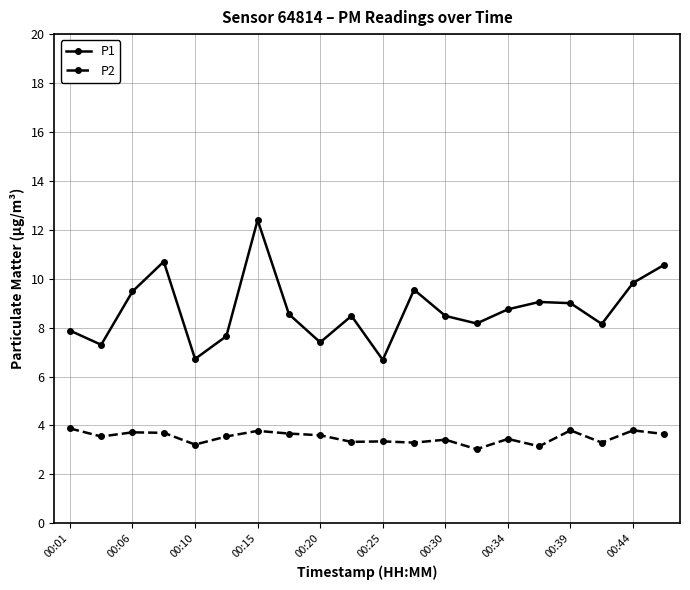

What is the maximum value for P2?

3.9